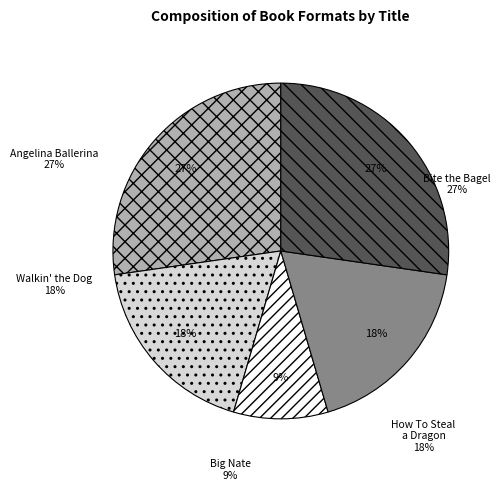

What percentage do How To Steal a Dragon (9781398514652) and Bite the Bagel (9781534495487) together represent?

45.5%